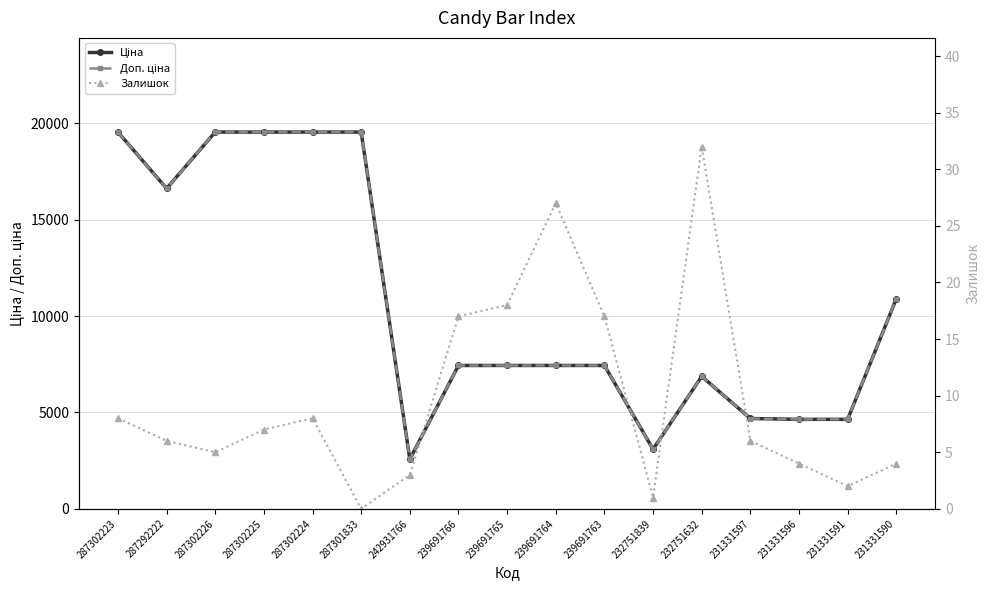

What are all the series names shown in the legend?

Ціна, Доп. ціна, Залишок